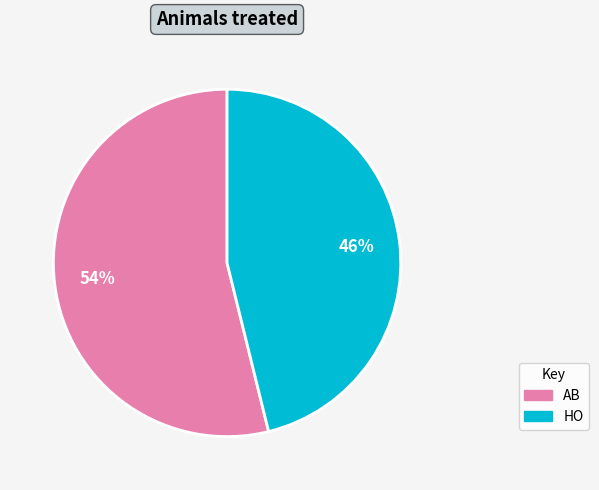

Rank the categories by value from highest to lowest.

AB, HO